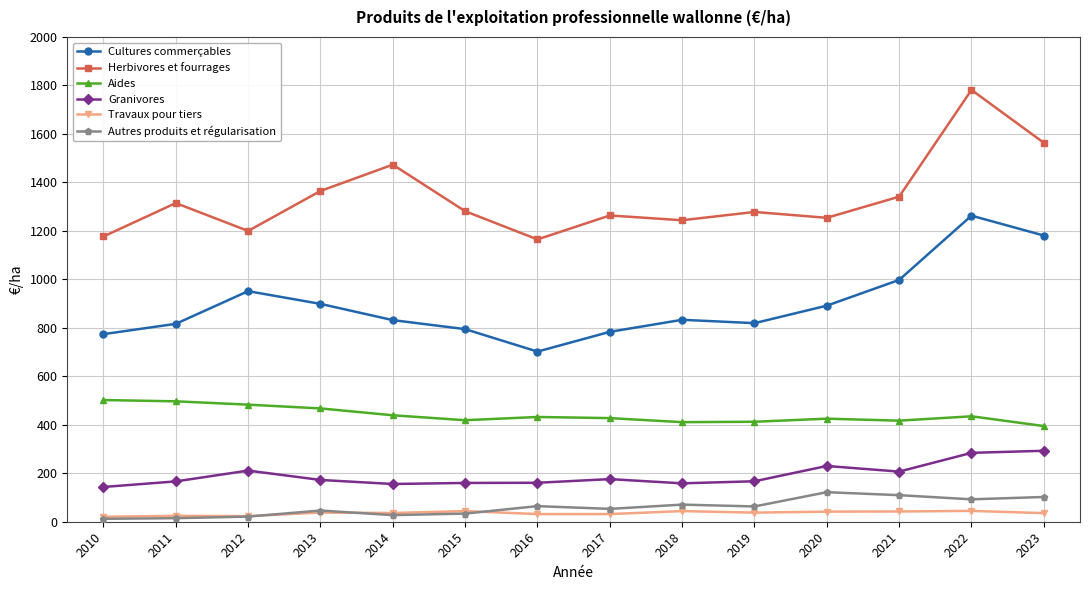

Which series has the widest spread of values?

Herbivores et fourrages